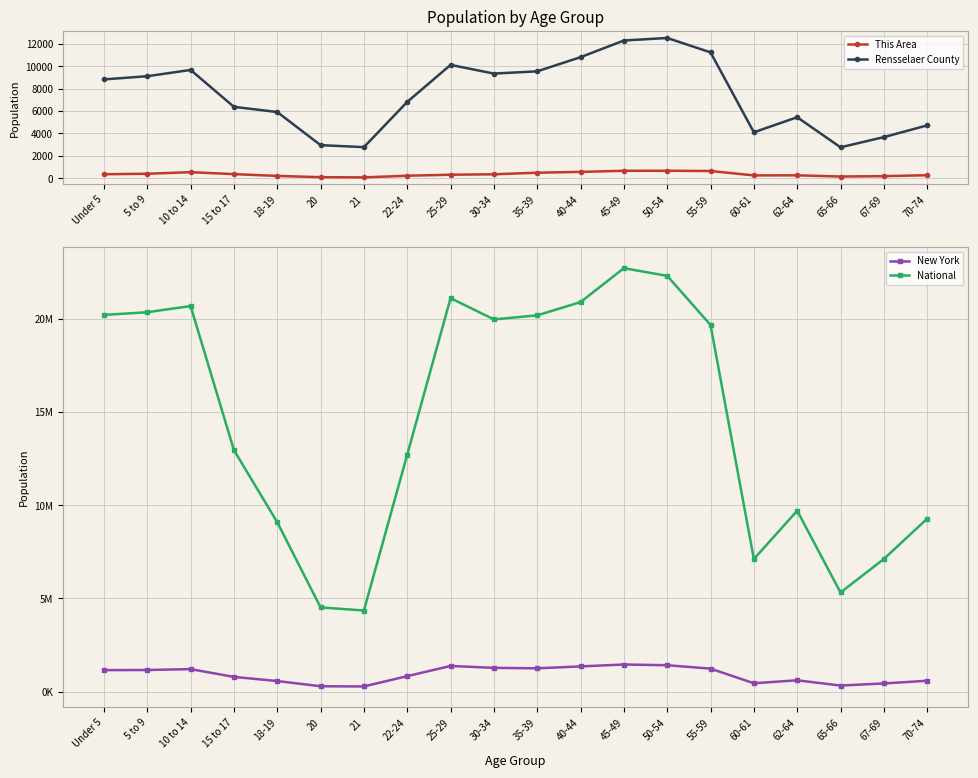

Is the value of This Area at 21 greater than the value of Rensselaer County at 35-39?

No